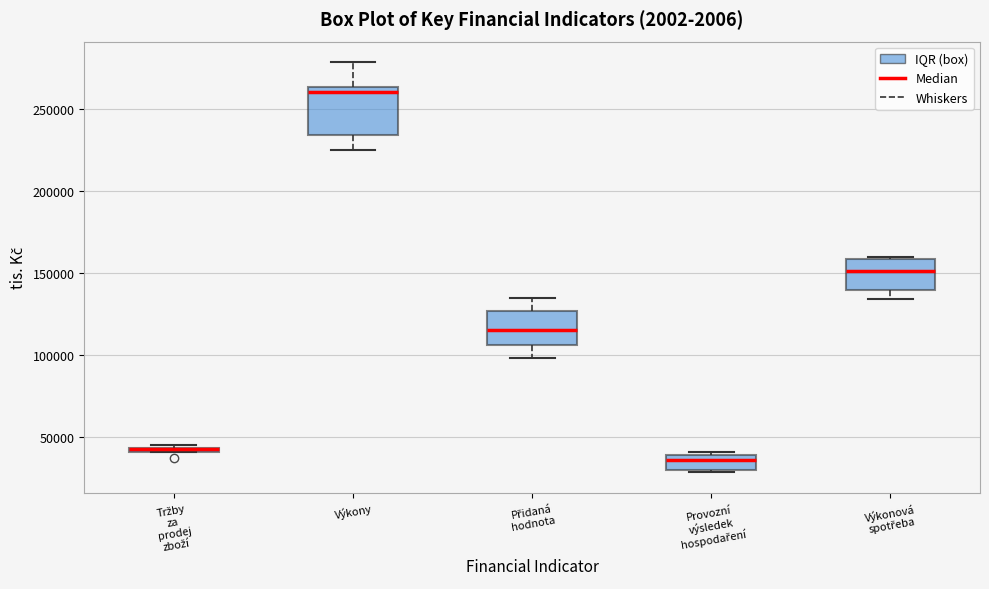

Where is the upper edge of the box for Výkony on the y-axis? The values are not printed on the chart, so give them approximately, as read against the axis.

265000